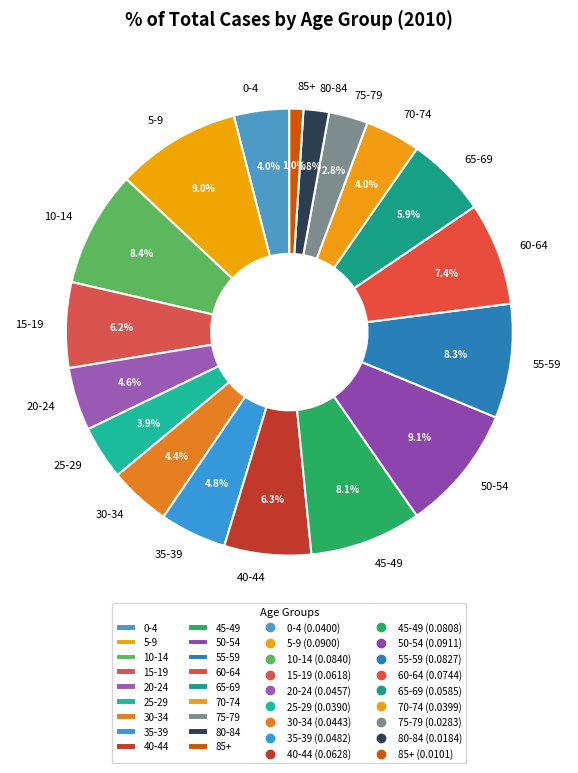

Count the number of slices in the pie.

18